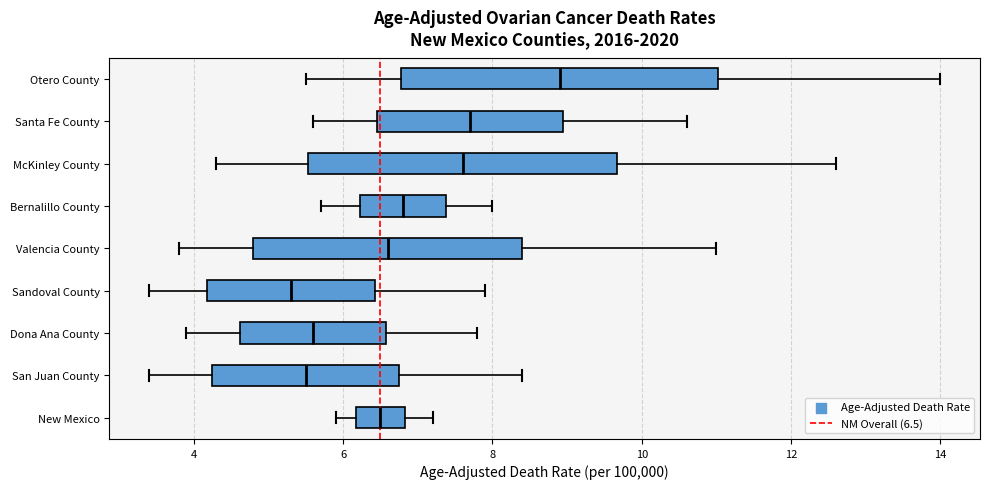

Which box has the furthest to the right median line?

Otero County